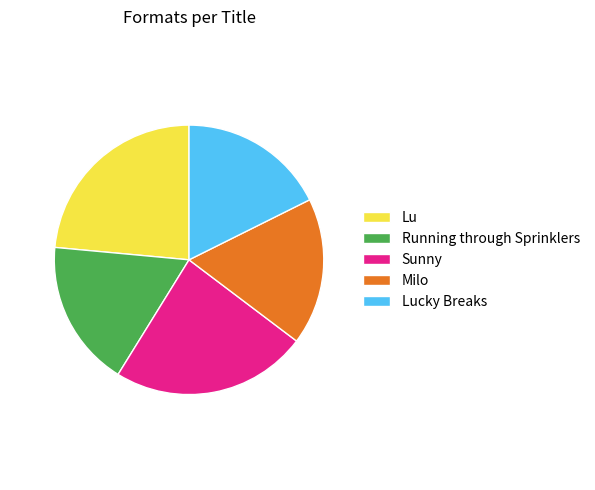

Is Lucky Breaks the majority of the pie?

No